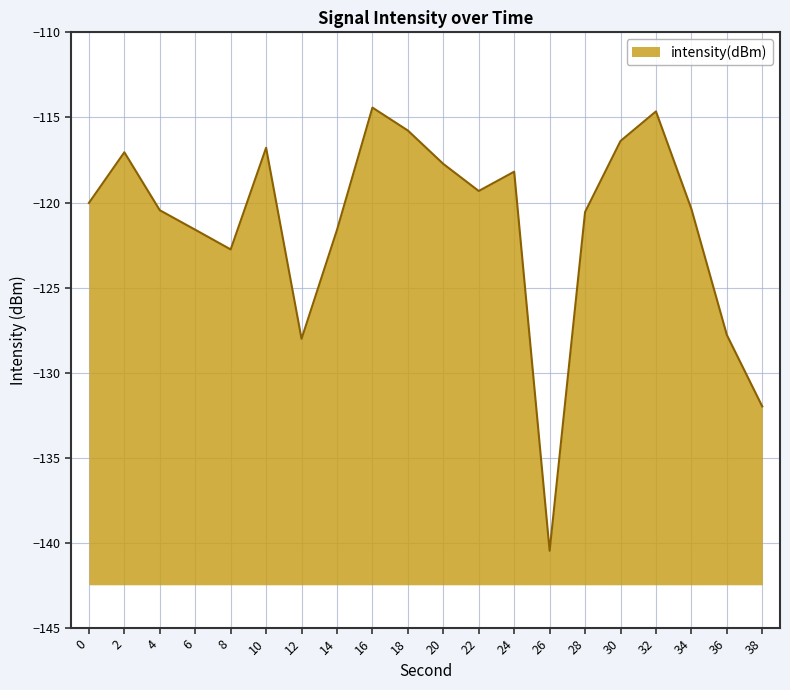

What is the greatest value displayed?

-114.4